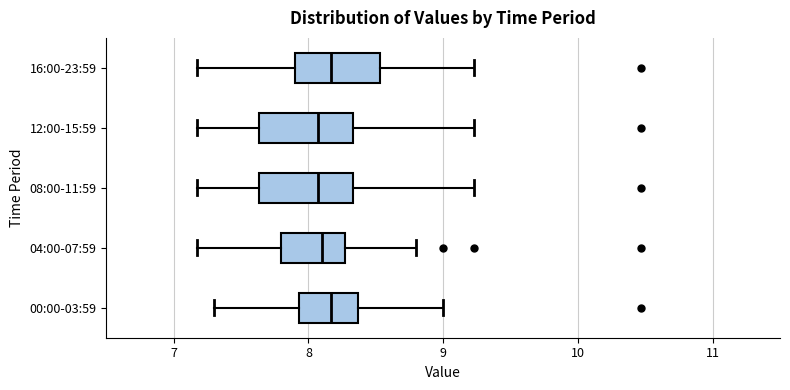

Reading bottom to top, read every box against the x-axis: the position of its median line, the range the box covers, and the ends of its whiskers. The values are not printed on the chart, so give them approximately, as read against the axis.

00:00-03:59: median 8.2, box 7.9 to 8.4, whiskers 7.3 to 9.0
04:00-07:59: median 8.1, box 7.8 to 8.3, whiskers 7.2 to 8.8
08:00-11:59: median 8.1, box 7.6 to 8.3, whiskers 7.2 to 9.2
12:00-15:59: median 8.1, box 7.6 to 8.3, whiskers 7.2 to 9.2
16:00-23:59: median 8.2, box 7.9 to 8.5, whiskers 7.2 to 9.2